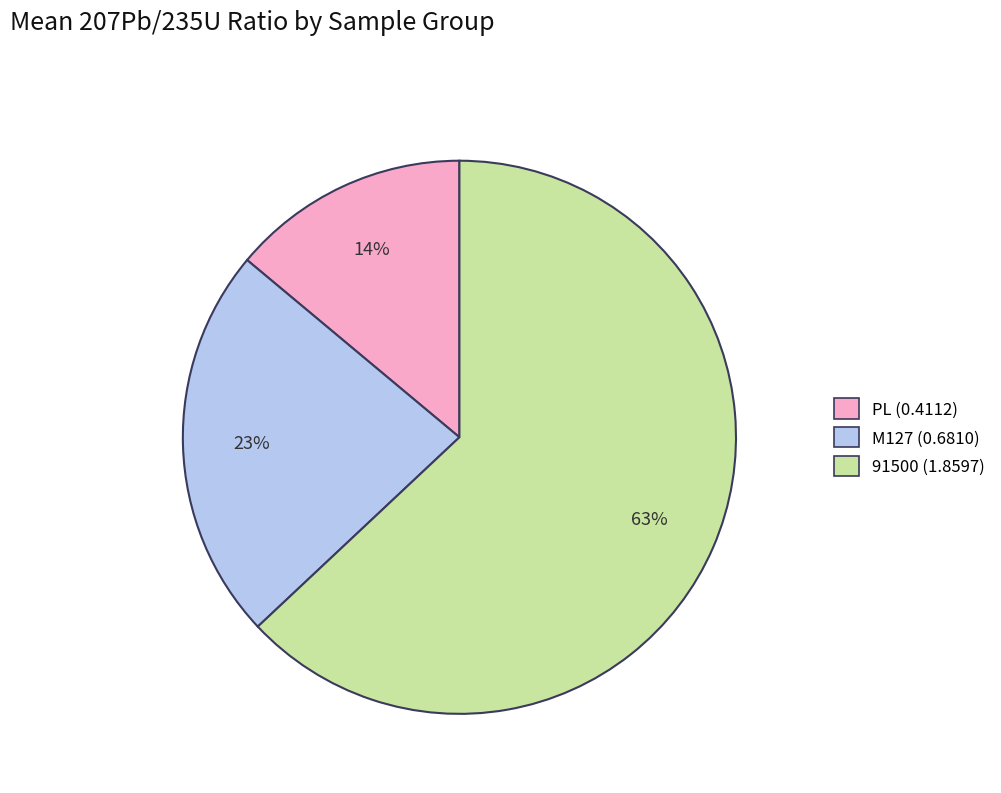

Is there a majority slice in this chart?

Yes